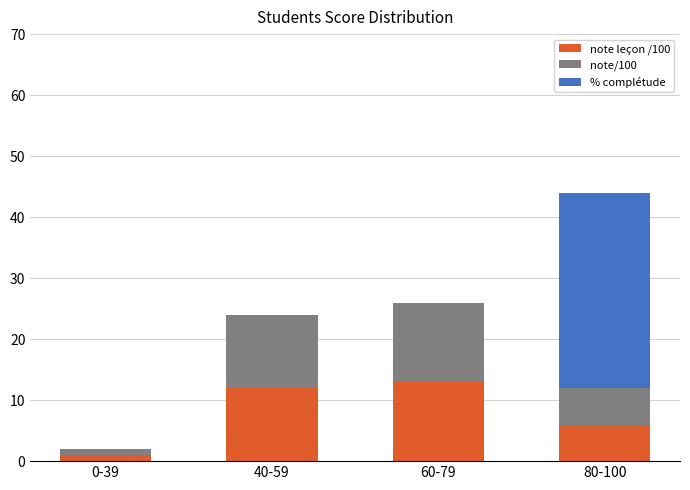

Where is note leçon /100 nearest to the value 7?

80-100